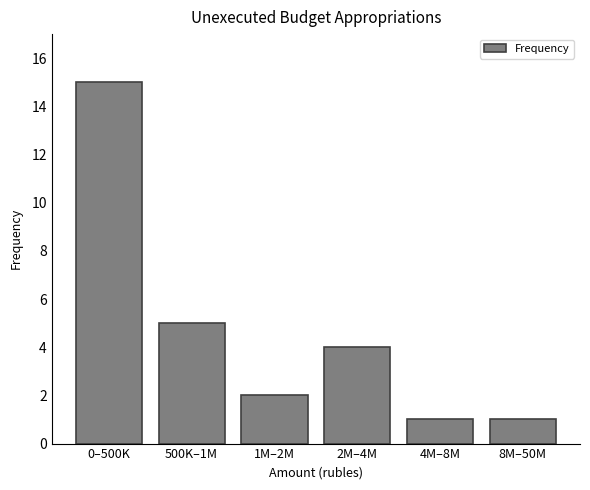

Reading left to right, transcribe all the data shown in this chart.

0–500K=15	500K–1M=5	1M–2M=2	2M–4M=4	4M–8M=1	8M–50M=1